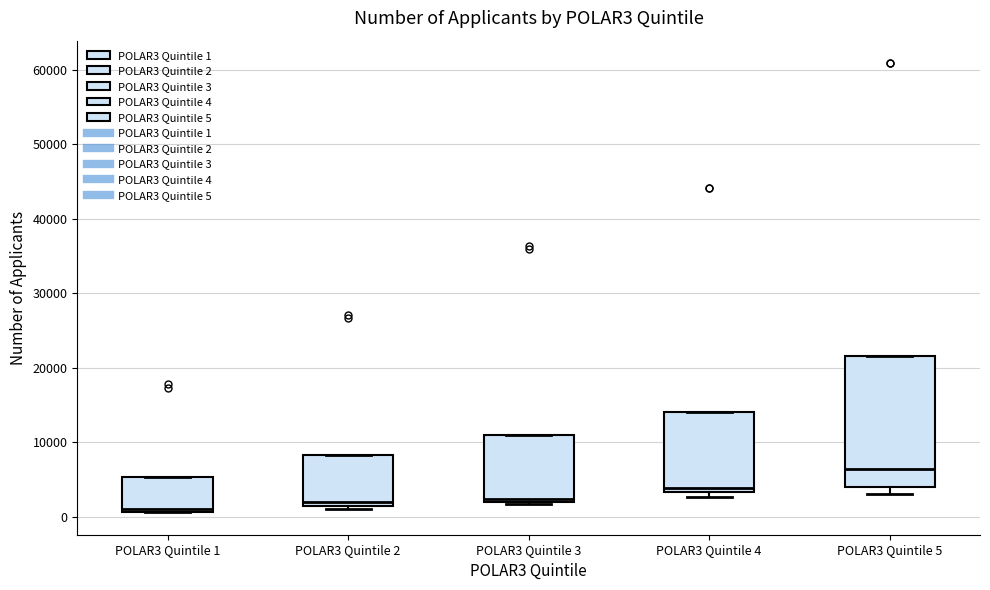

Reading left to right, transcribe this box plot: for each box, give where its median line is, the range the box spans, and where its two whiskers end, as read against the y-axis. The values are not printed on the chart, so give them approximately, as read against the axis.

POLAR3 Quintile 1: median 1000 (just above the box's lower edge), box 1000 to 5000, whiskers 1000 to 5000
POLAR3 Quintile 2: median 2000, box 1000 to 8000, whiskers 1000 (just below the box's lower edge) to 8000
POLAR3 Quintile 3: median 2000 (just above the box's lower edge), box 2000 to 11000, whiskers 2000 to 11000
POLAR3 Quintile 4: median 4000, box 3000 to 14000, whiskers 3000 (just below the box's lower edge) to 14000
POLAR3 Quintile 5: median 6000, box 4000 to 22000, whiskers 3000 to 22000